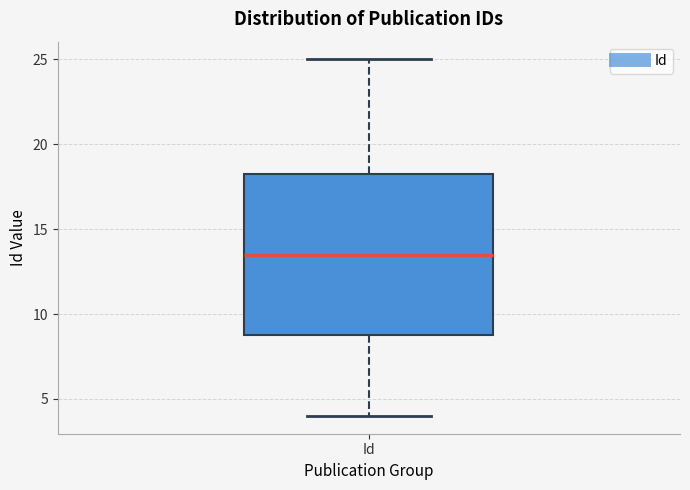

Where does the lower whisker of the box for Id end on the y-axis? The values are not printed on the chart, so give them approximately, as read against the axis.

4.0